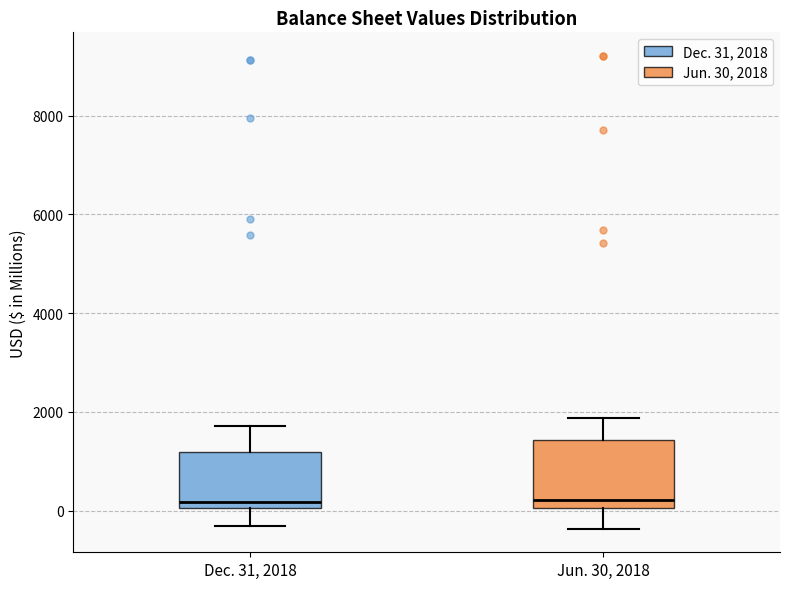

Where does the upper whisker of the box for Dec. 31, 2018 end on the y-axis? The values are not printed on the chart, so give them approximately, as read against the axis.

1800